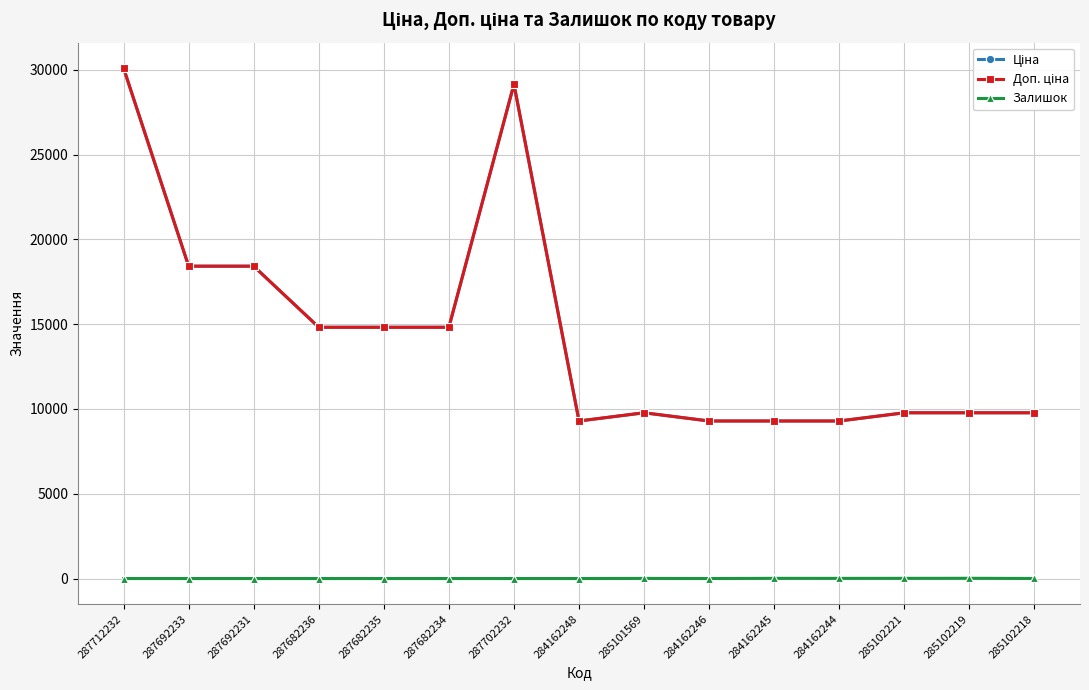

True or false: Залишок and Ціна intersect in this chart.

False